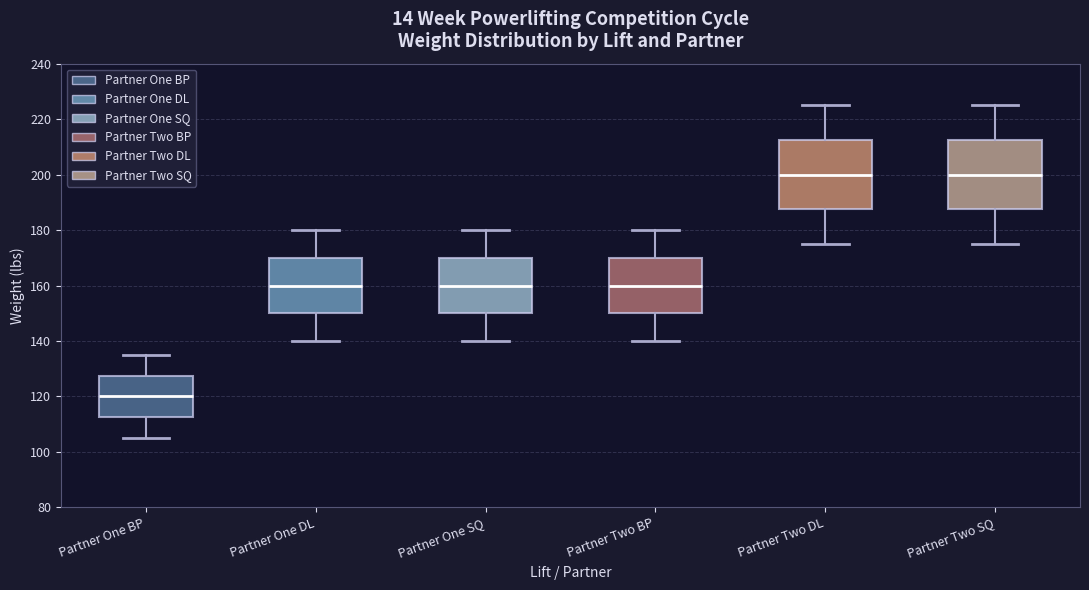

Where does the lower whisker of the box for Partner One SQ end on the y-axis? The values are not printed on the chart, so give them approximately, as read against the axis.

140